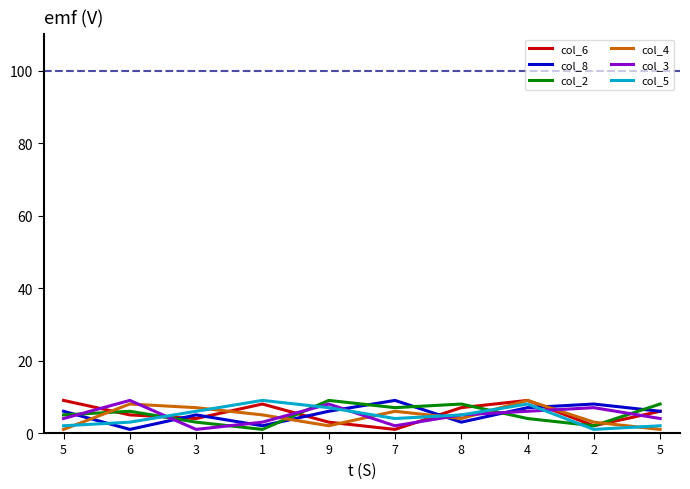

What are all the series names shown in the legend?

col_6, col_8, col_2, col_4, col_3, col_5